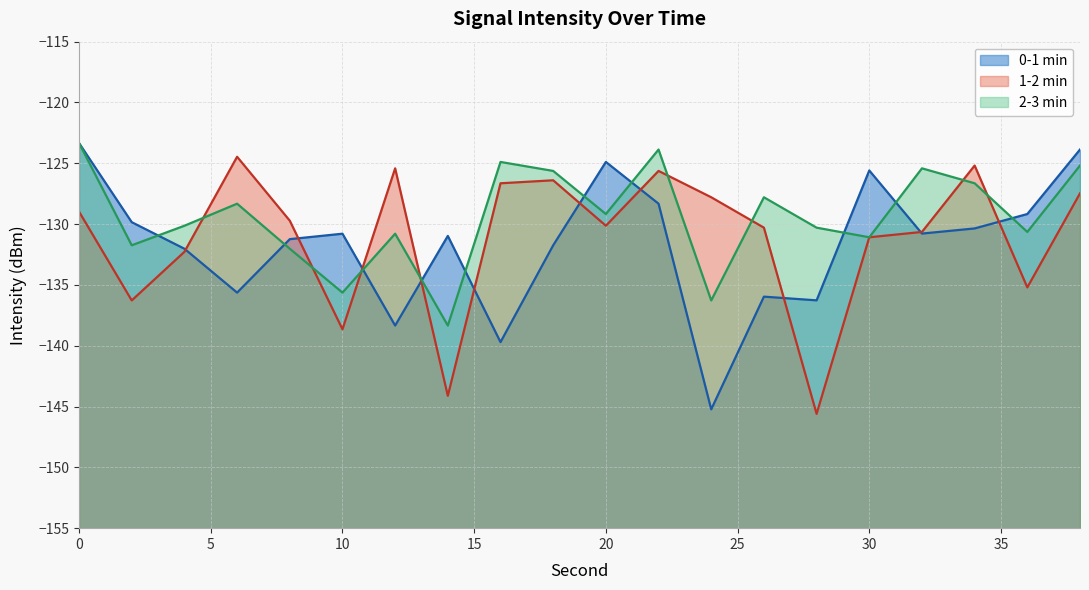

True or false: 1-2 min has a value of -34.3 at 18.

False